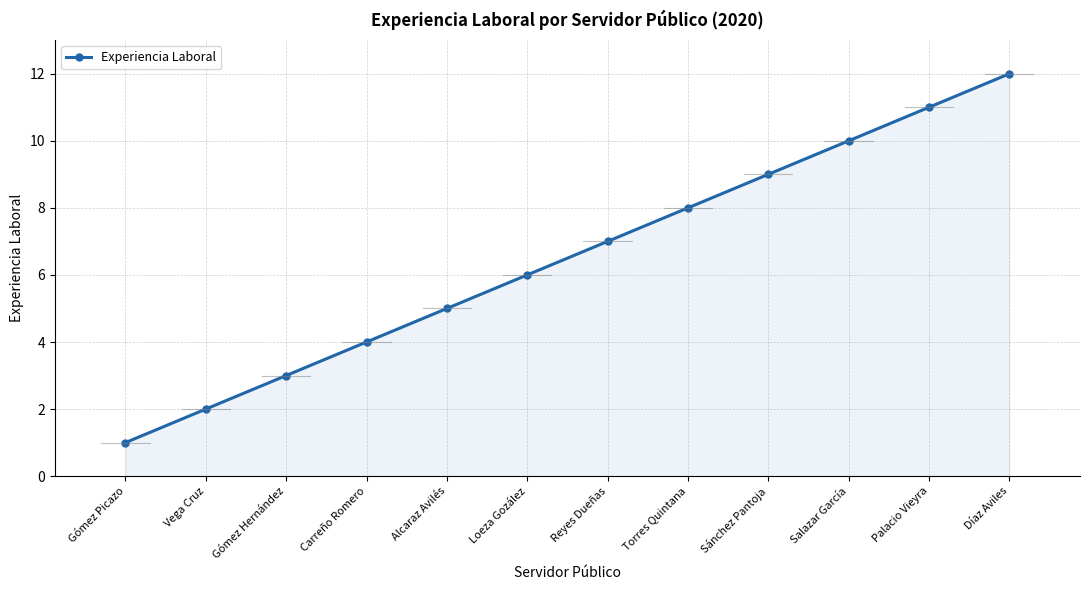

What is the difference between the maximum and minimum values?

11